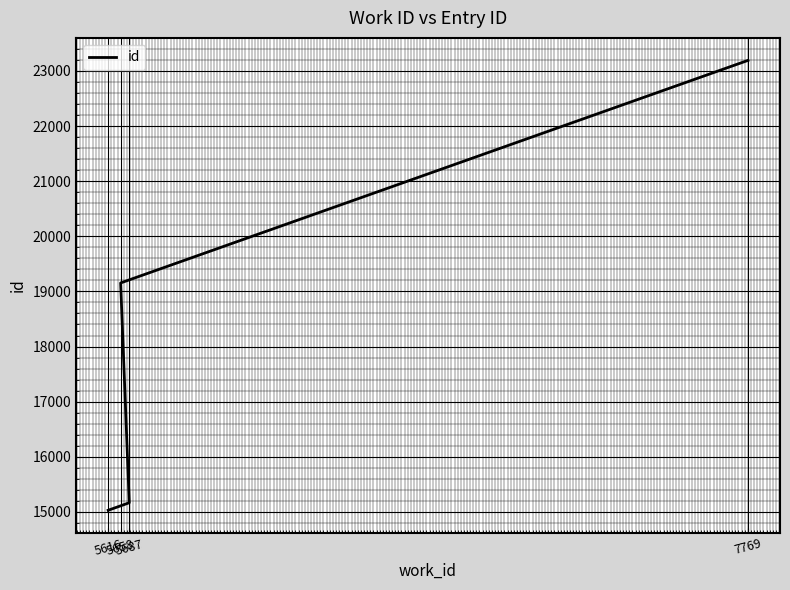

Reading left to right, list all the values displayed in this chart.

5616=15029	5687=15166	5658=19154	7769=23192